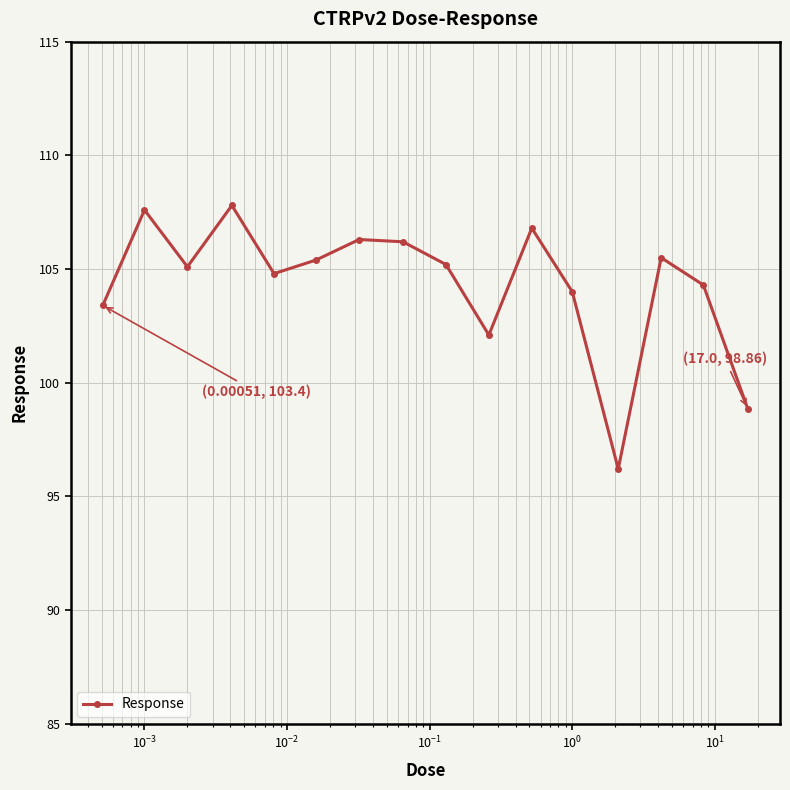

True or false: the data has more than 0 interior local peaks.

True